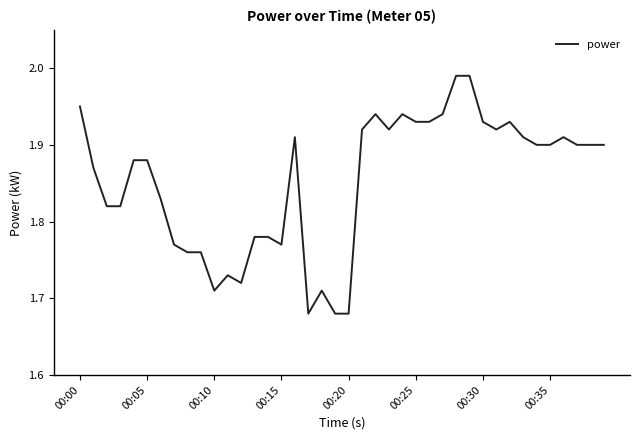

Does the chart display data point markers on the line(s)?

No